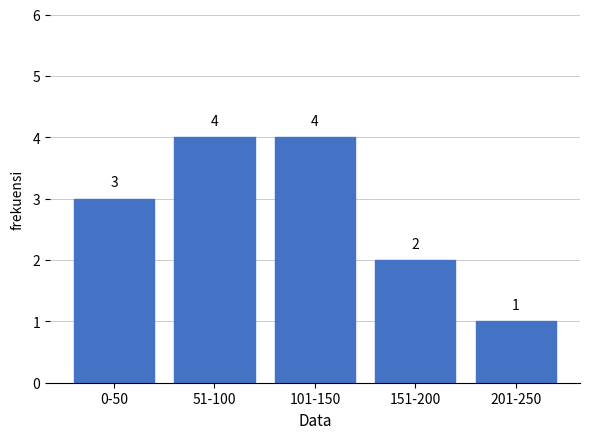

Reading left to right, transcribe all the data shown in this chart.

3	4	4	2	1